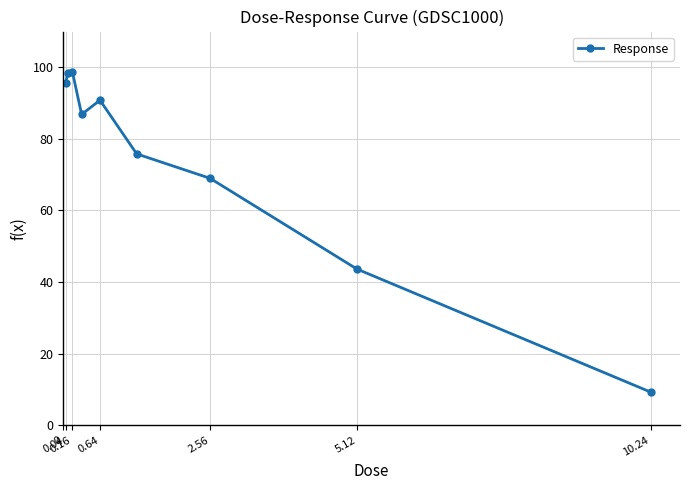

What is the smallest value displayed?

9.2